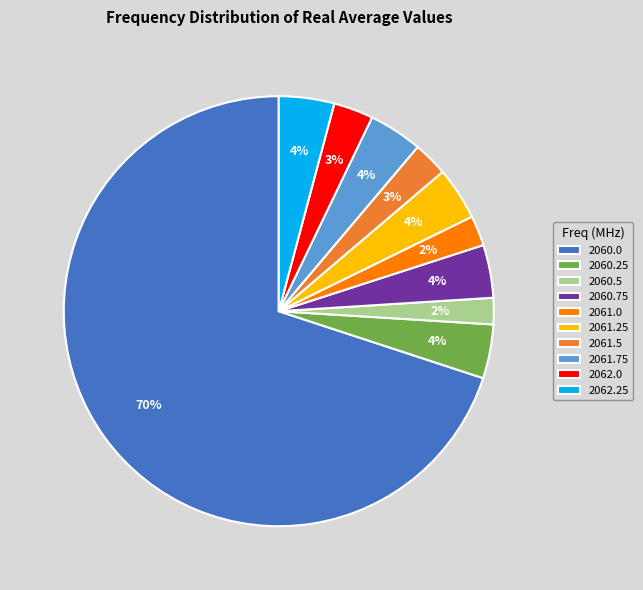

To the nearest percent, what is the average slice percentage?

10%